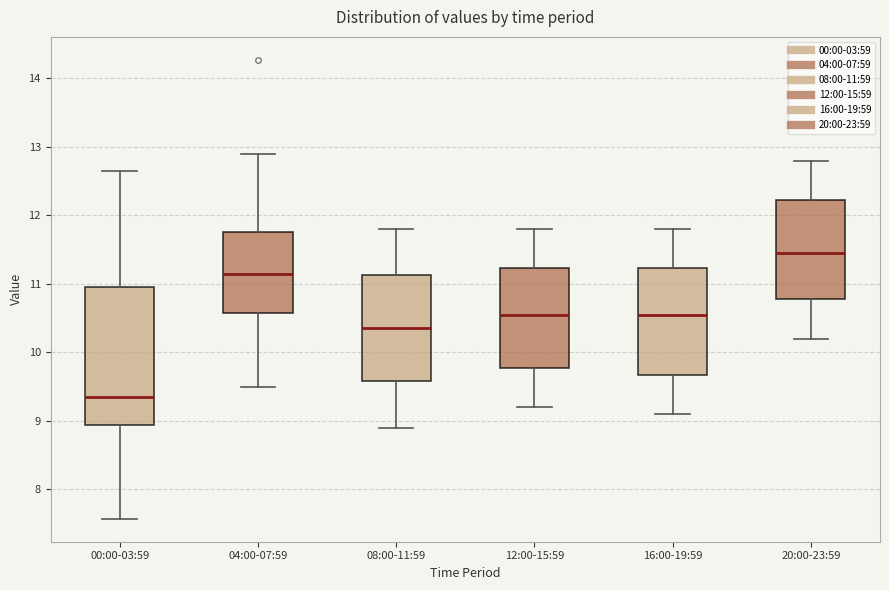

Reading left to right, transcribe this box plot: for each box, give where its median line is, the range the box spans, and where its two whiskers end, as read against the y-axis. The values are not printed on the chart, so give them approximately, as read against the axis.

00:00-03:59: median 9.4, box 8.9 to 11.0, whiskers 7.6 to 12.7
04:00-07:59: median 11.2, box 10.6 to 11.8, whiskers 9.5 to 12.9
08:00-11:59: median 10.4, box 9.6 to 11.1, whiskers 8.9 to 11.8
12:00-15:59: median 10.6, box 9.8 to 11.2, whiskers 9.2 to 11.8
16:00-19:59: median 10.6, box 9.7 to 11.2, whiskers 9.1 to 11.8
20:00-23:59: median 11.5, box 10.8 to 12.2, whiskers 10.2 to 12.8